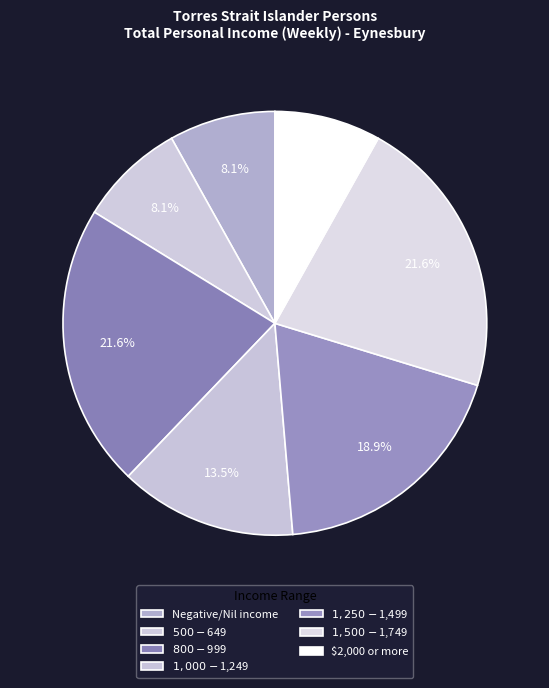

What percentage is NOT represented by $1,250-$1,499?

81.1%